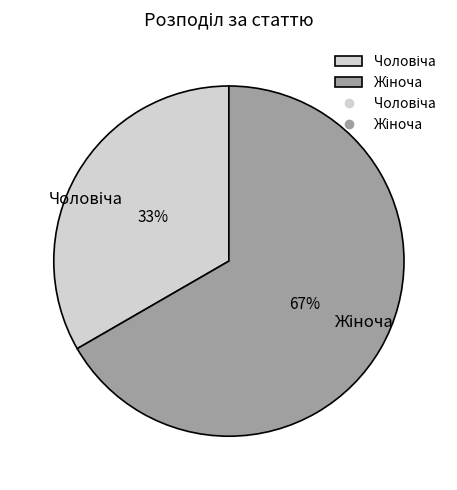

To the nearest percent, what is the average slice percentage?

50%